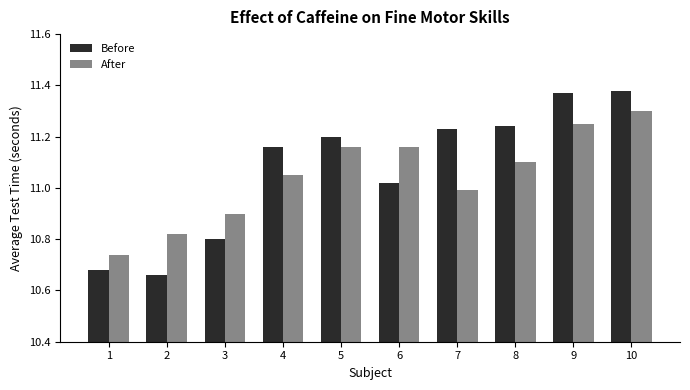

Count the number of data series in this chart.

2